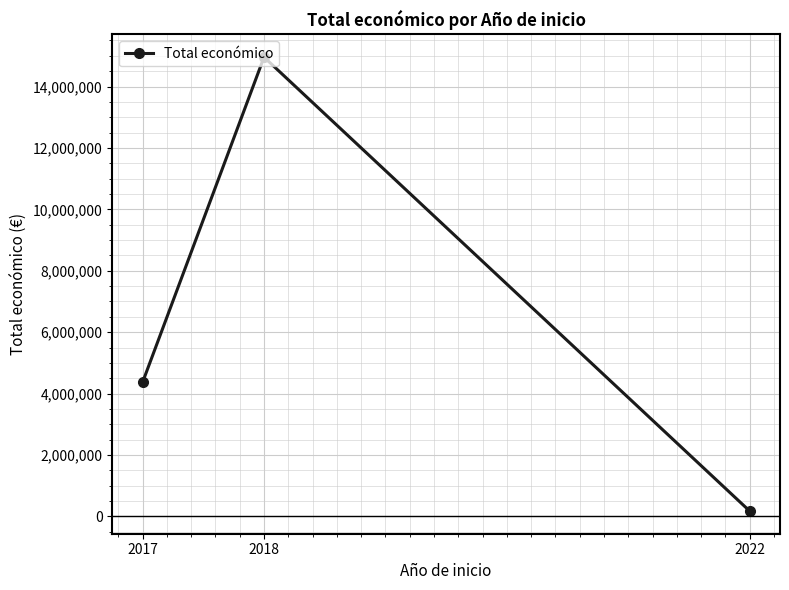

At which category does the chart reach its minimum across all series?

2022